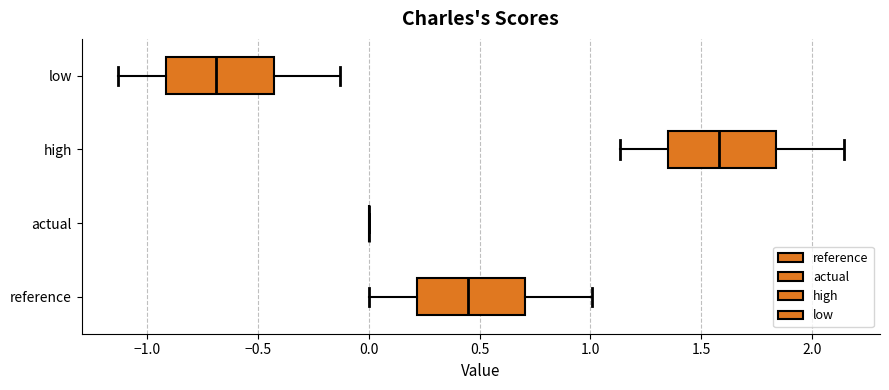

Reading bottom to top, transcribe this box plot: for each box, give where its median line is, the range the box spans, and where its two whiskers end, as read against the x-axis. The values are not printed on the chart, so give them approximately, as read against the axis.

reference: median 0.45, box 0.20 to 0.70, whiskers 0.00 to 1.00
actual: box collapsed to a line at 0.00, whiskers 0.00 to 0.00
high: median 1.60, box 1.35 to 1.85, whiskers 1.15 to 2.15
low: median -0.70, box -0.90 to -0.45, whiskers -1.15 to -0.15